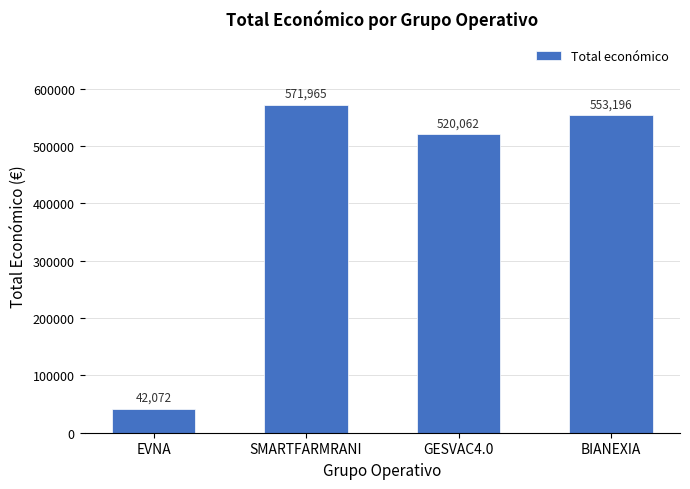

Where does the data first go above 553196?

SMARTFARMRANI